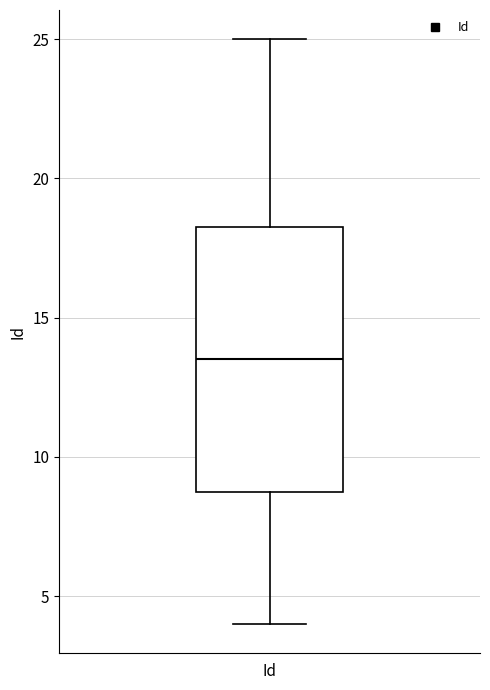

Read this box plot against the y-axis: the position of the median line, the range covered by the box, and the ends of both whiskers. The values are not printed on the chart, so give them approximately, as read against the axis.

median 13.5, box 9.0 to 18.5, whiskers 4.0 to 25.0